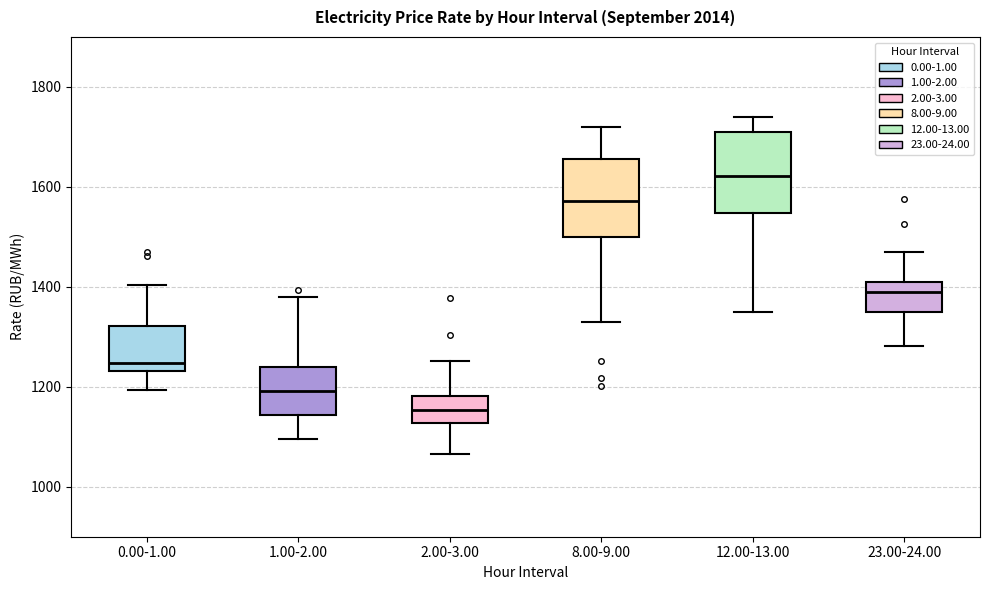

Where is the lower edge of the box for 12.00-13.00 on the y-axis? The values are not printed on the chart, so give them approximately, as read against the axis.

1540